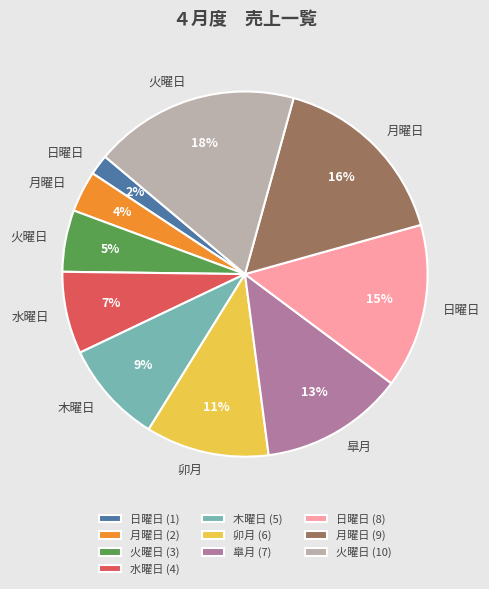

Does 水曜日 (4) represent more than half of the total?

No